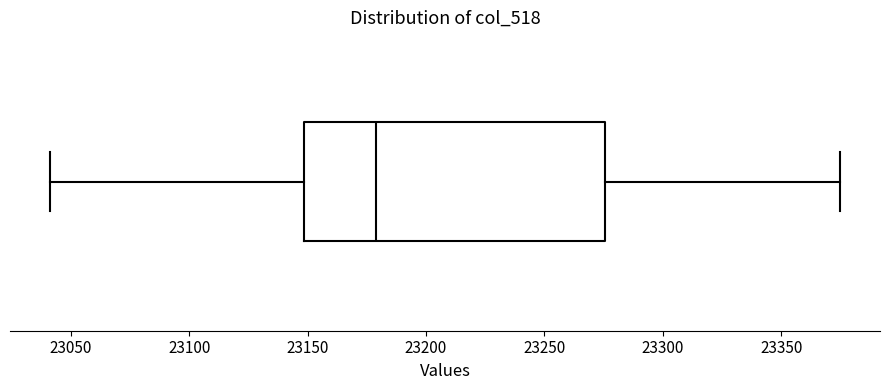

Where does the left whisker of the box end on the x-axis? The values are not printed on the chart, so give them approximately, as read against the axis.

23040